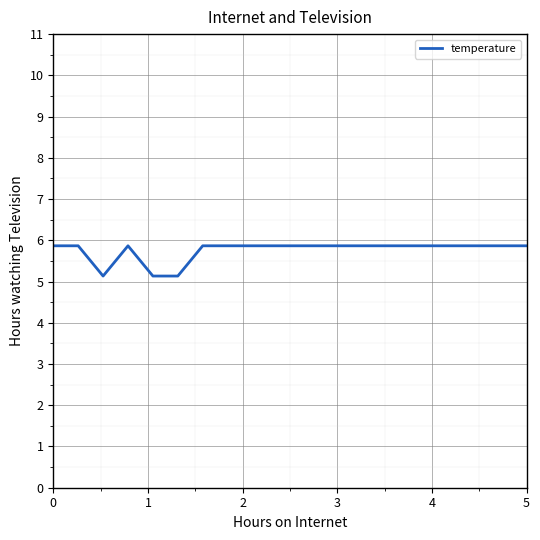

What is the difference between the maximum and minimum values?

0.7